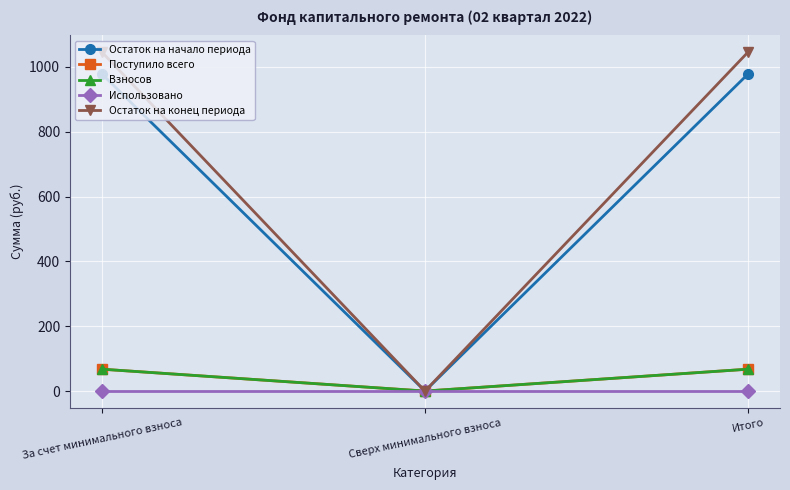

Which series has the largest total across all categories?

Остаток на конец периода